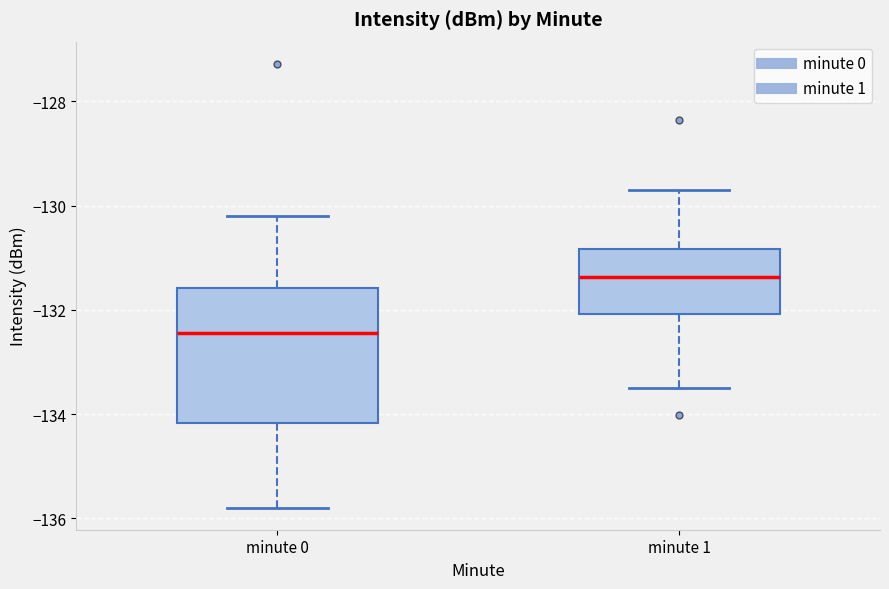

Which box has the highest median line?

minute 1